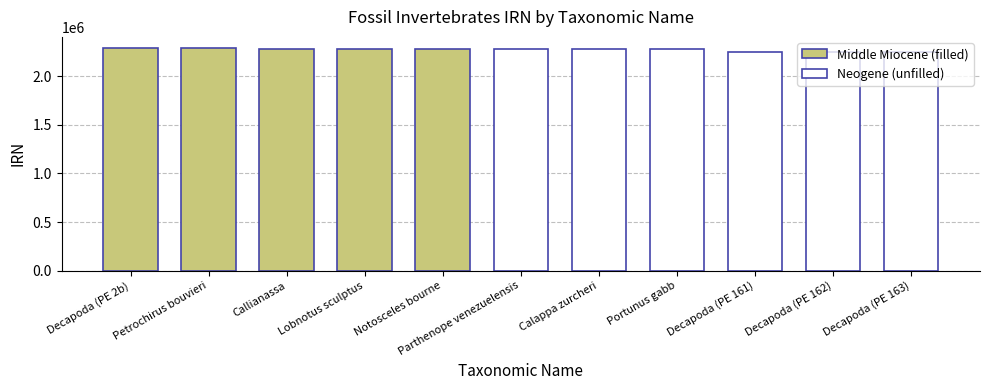

Are the bars grouped side by side (vs. stacked)?

No